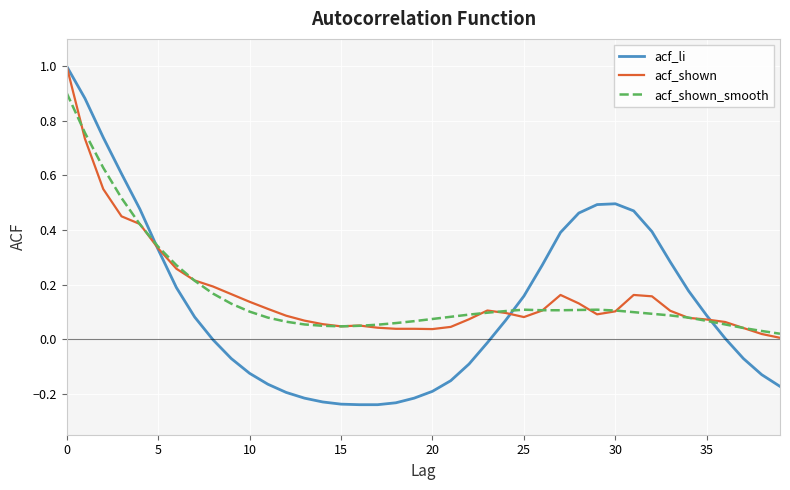

What is the highest value of the acf_shown series?

1.0